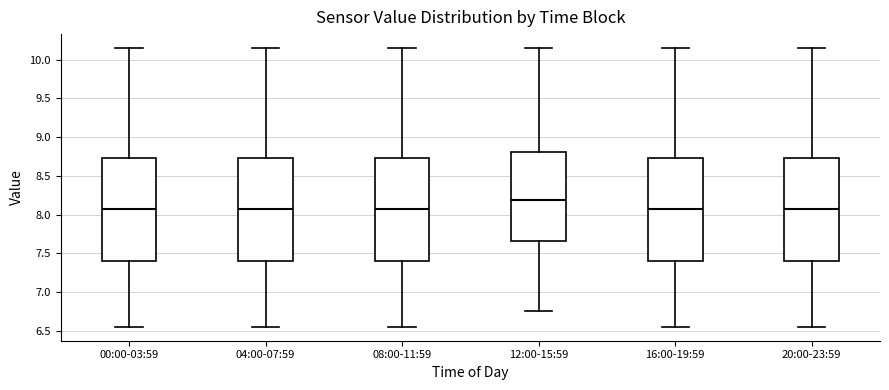

Reading left to right, transcribe this box plot: for each box, give where its median line is, the range the box spans, and where its two whiskers end, as read against the y-axis. The values are not printed on the chart, so give them approximately, as read against the axis.

00:00-03:59: median 8.10, box 7.40 to 8.75, whiskers 6.55 to 10.15
04:00-07:59: median 8.10, box 7.40 to 8.75, whiskers 6.55 to 10.15
08:00-11:59: median 8.10, box 7.40 to 8.75, whiskers 6.55 to 10.15
12:00-15:59: median 8.20, box 7.65 to 8.80, whiskers 6.75 to 10.15
16:00-19:59: median 8.10, box 7.40 to 8.75, whiskers 6.55 to 10.15
20:00-23:59: median 8.10, box 7.40 to 8.75, whiskers 6.55 to 10.15